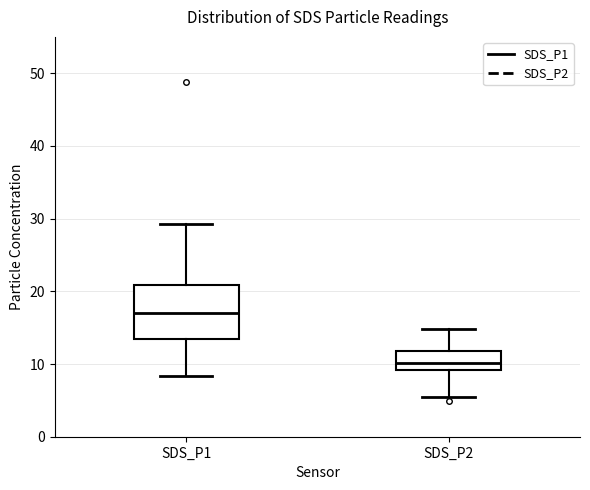

Reading left to right, transcribe this box plot: for each box, give where its median line is, the range the box spans, and where its two whiskers end, as read against the y-axis. The values are not printed on the chart, so give them approximately, as read against the axis.

SDS_P1: median 17, box 14 to 21, whiskers 8 to 29
SDS_P2: median 10, box 9 to 12, whiskers 6 to 15